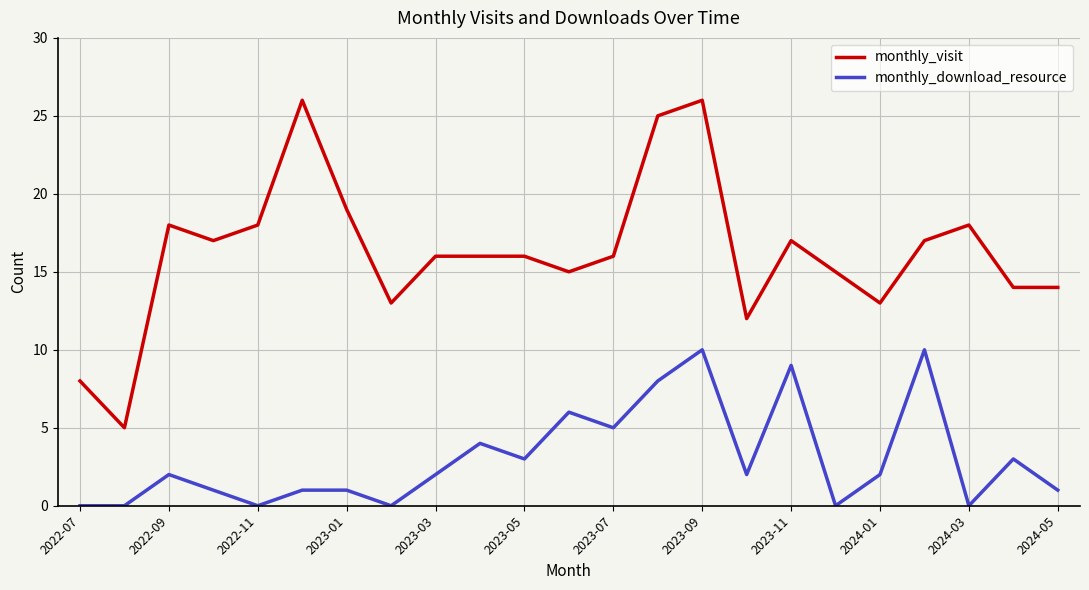

At how many categories does at least one series exceed 10?

21